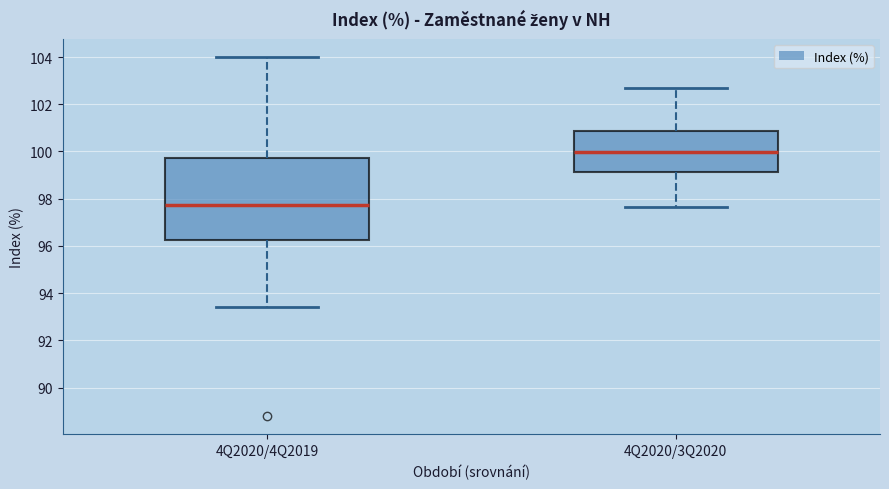

Reading left to right, read every box against the y-axis: the position of its median line, the range the box covers, and the ends of its whiskers. The values are not printed on the chart, so give them approximately, as read against the axis.

4Q2020/4Q2019: median 97.8, box 96.2 to 99.8, whiskers 93.4 to 104.0
4Q2020/3Q2020: median 100.0, box 99.2 to 100.8, whiskers 97.6 to 102.6